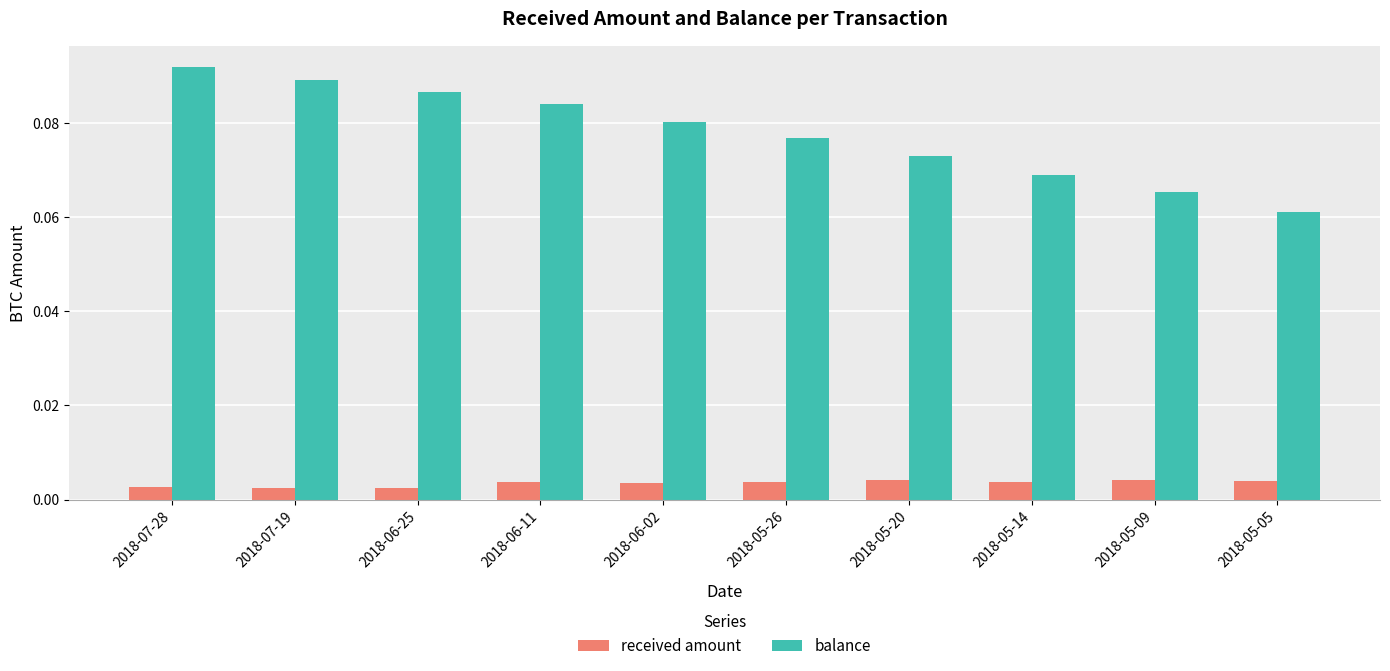

Count the number of data series in this chart.

2